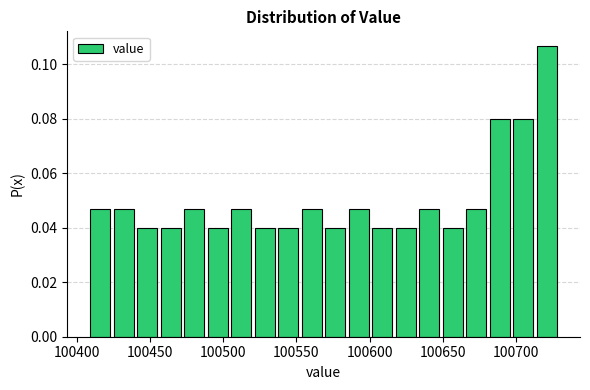

Around what value on the x-axis is the tallest bar? Give the approximate position of its centre, as read against the axis.

100720